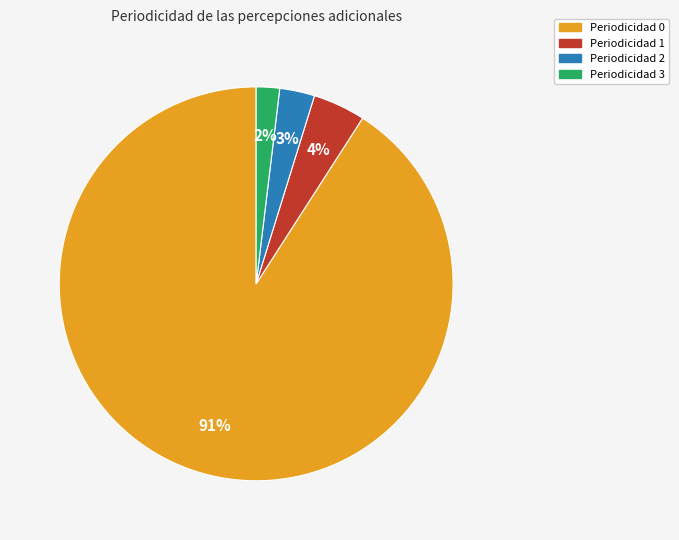

Which category has the biggest portion of the pie?

Periodicidad 0